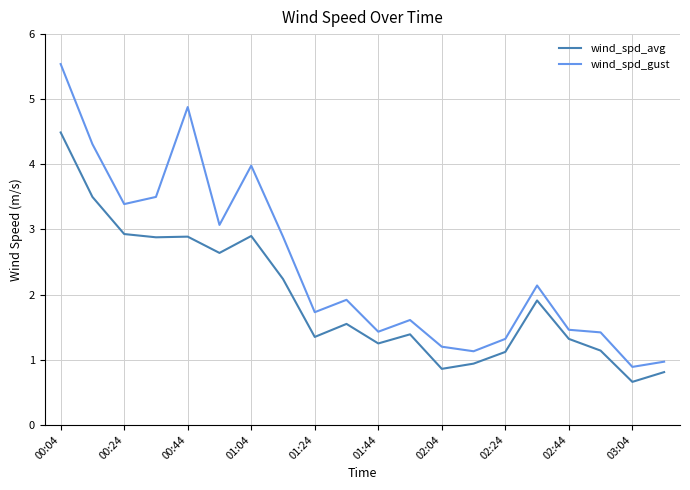

List the series in order of their peak value, lowest first.

wind_spd_avg, wind_spd_gust